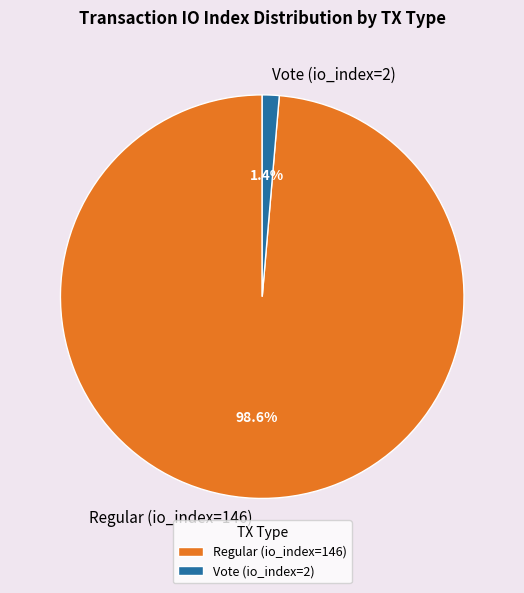

Is it true that Regular (io_index=146) is 92% of the pie?

False